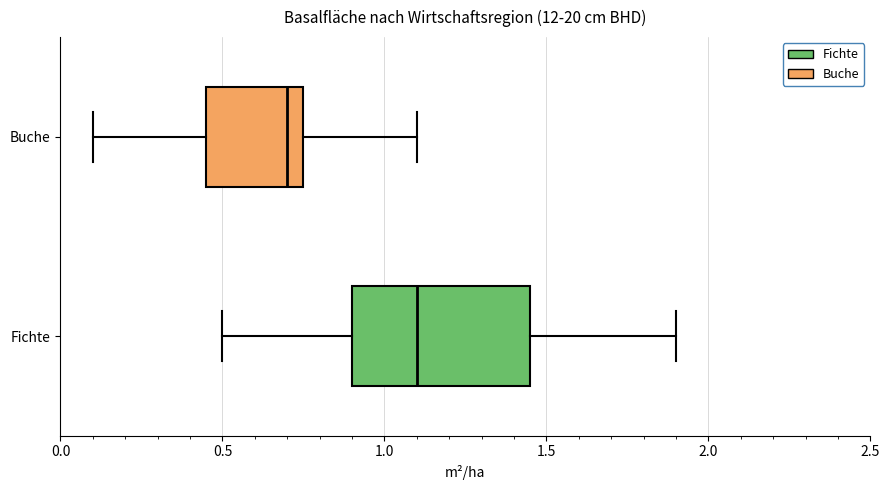

Where does the right whisker of the box for Buche end on the x-axis? The values are not printed on the chart, so give them approximately, as read against the axis.

1.10